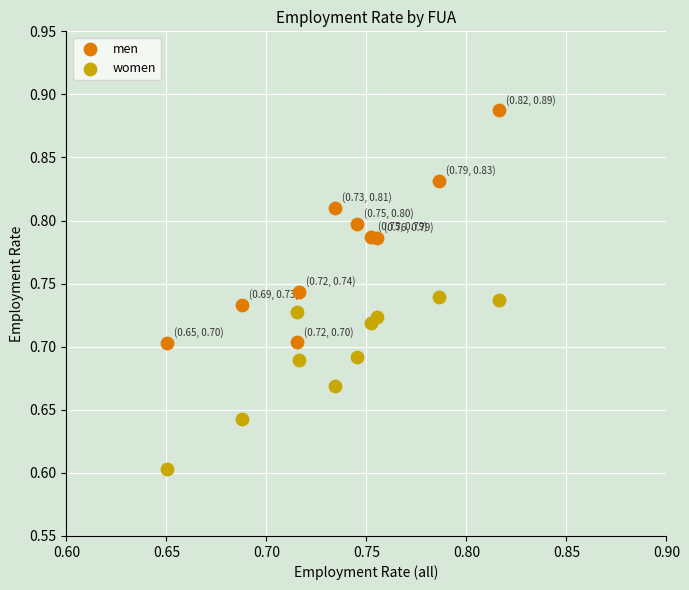

Which series reaches the maximum Y coordinate?

men